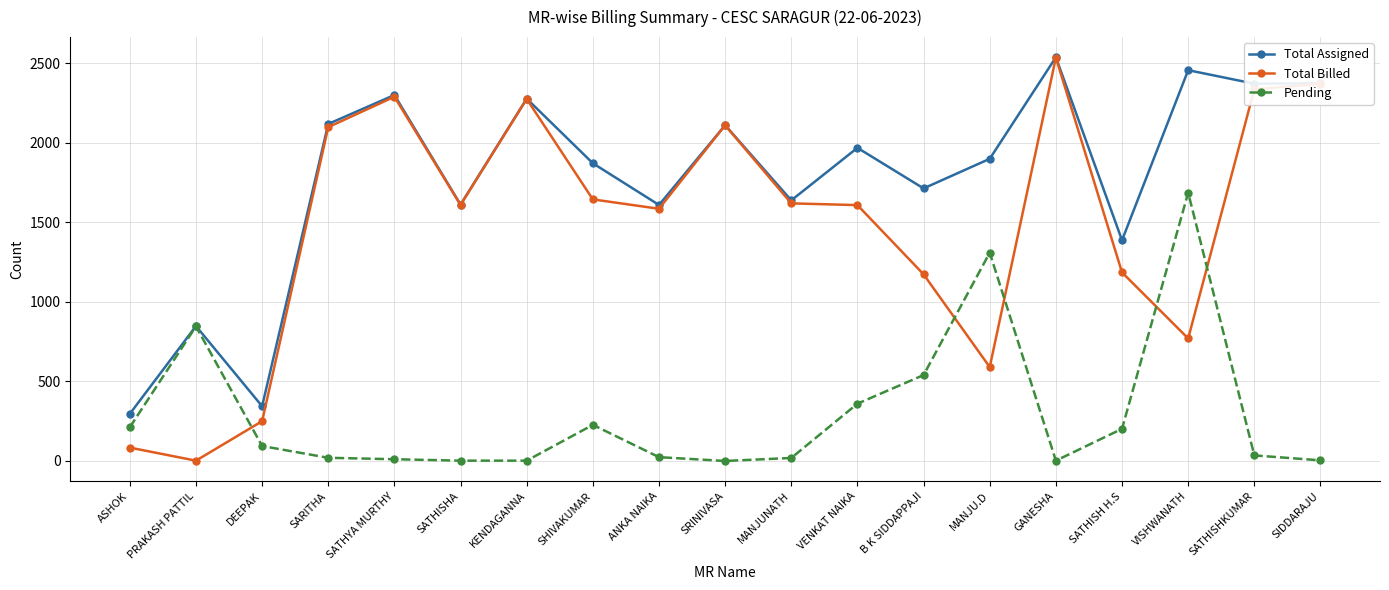

Between which two adjacent categories do Pending and Total Billed first intersect?

PRAKASH PATTIL and DEEPAK